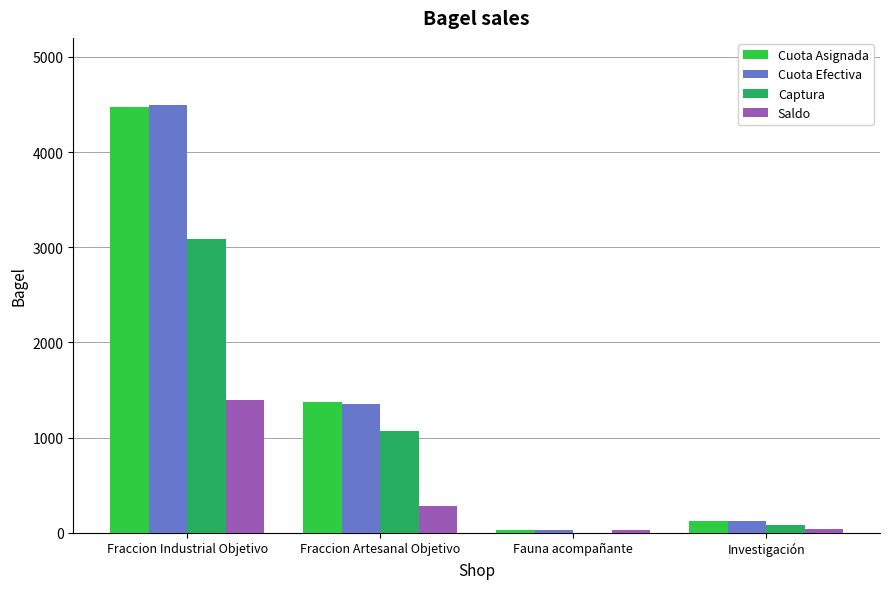

At which category is the sum across all series the highest?

Fraccion Industrial Objetivo